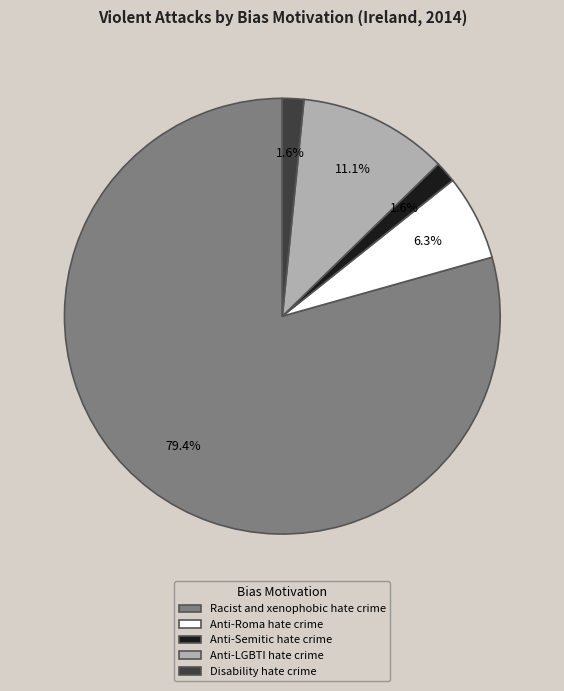

To the nearest percent, what is the average slice percentage?

20%